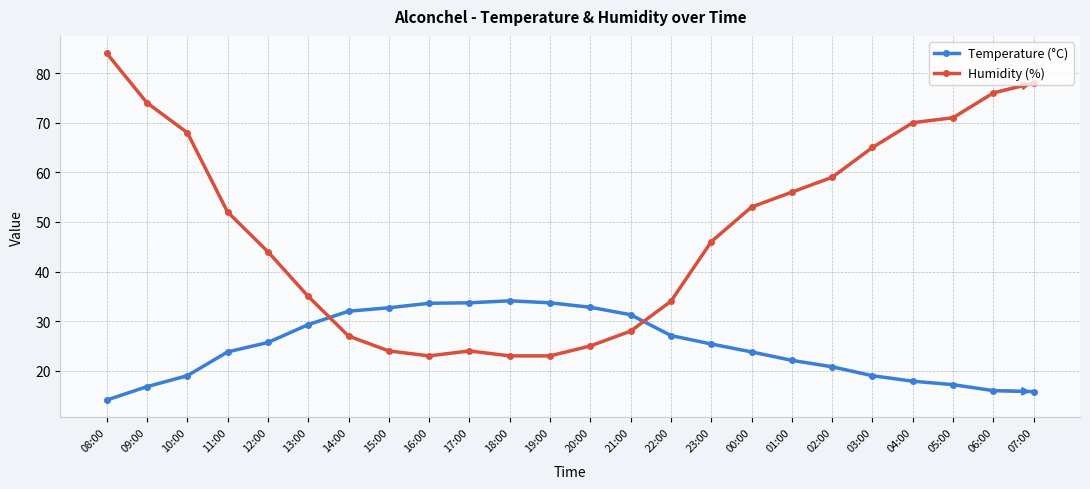

Which series changed the most between 23:00 and 04:00?

Humidity (%)